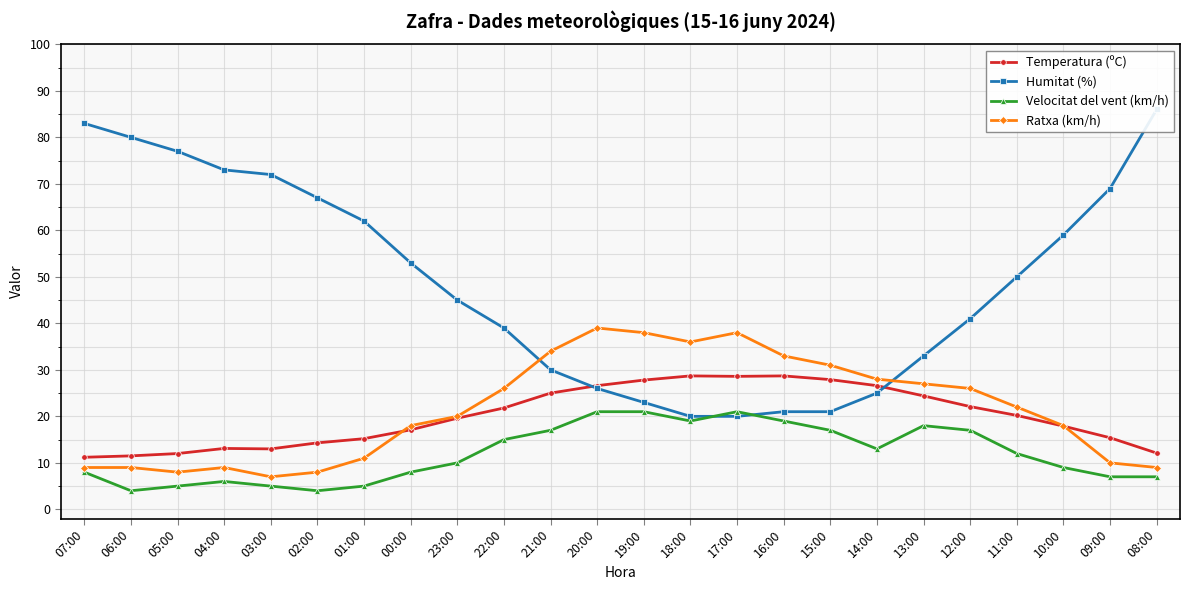

At which category does Temperatura (ºC) reach its first local peak?

04:00